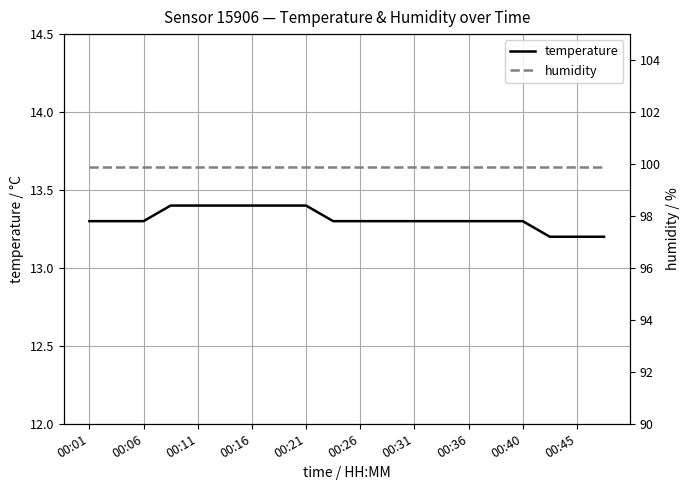

The temperature series shows 4.1 at 00:45. True or false?

False